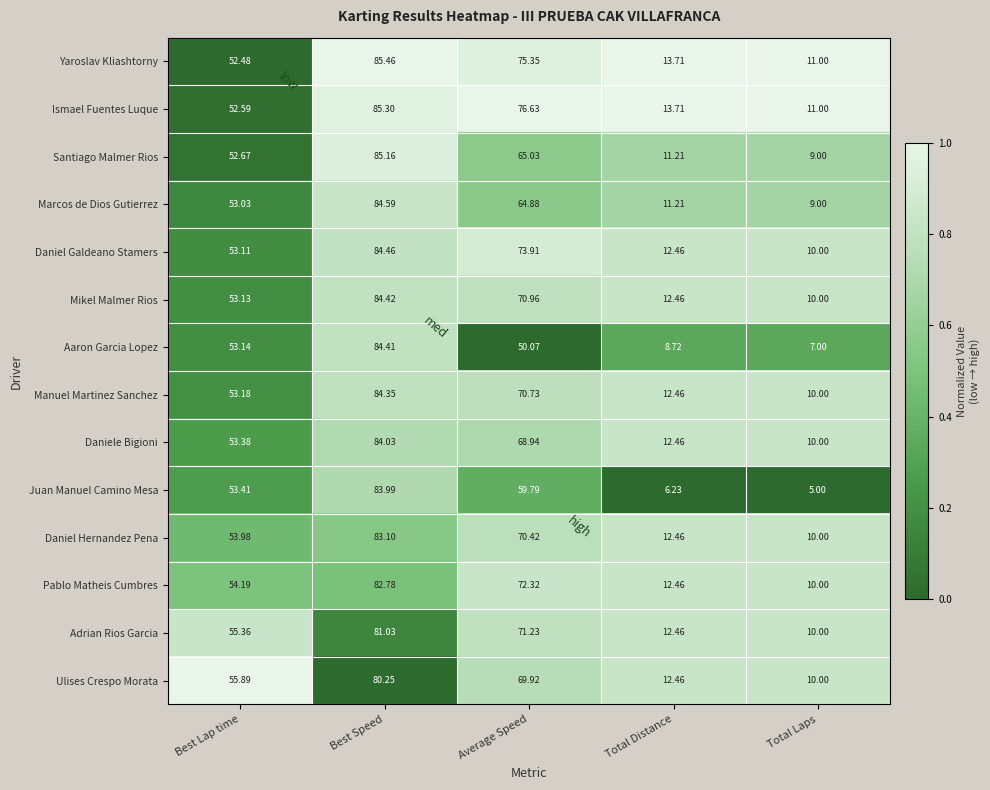

Which label corresponds to the smallest value in the chart?

Total Laps